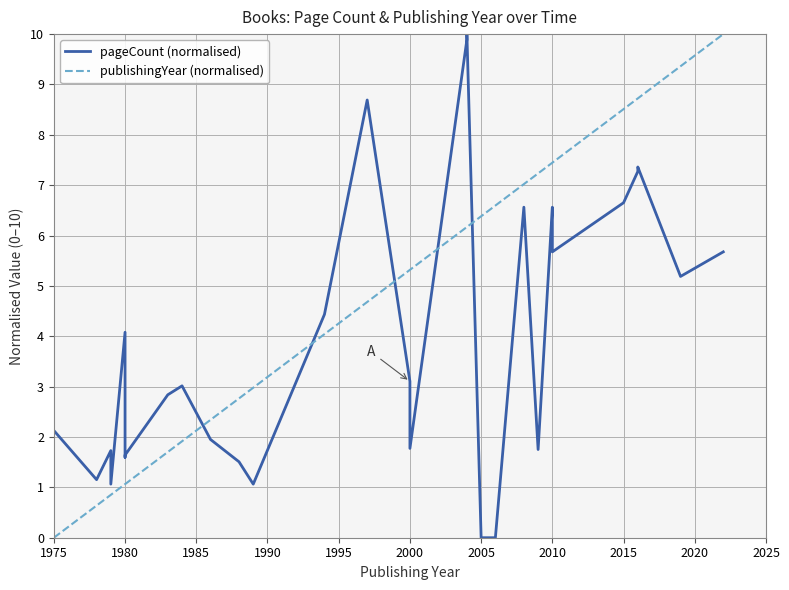

How many lines are shown in the chart?

2